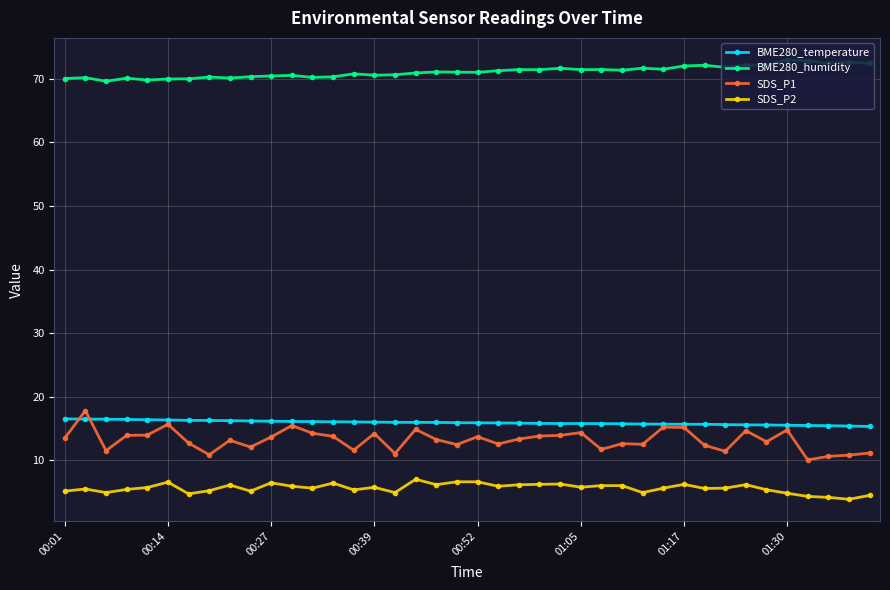

True or false: BME280_humidity has more than 2 points higher than both neighbors.

True